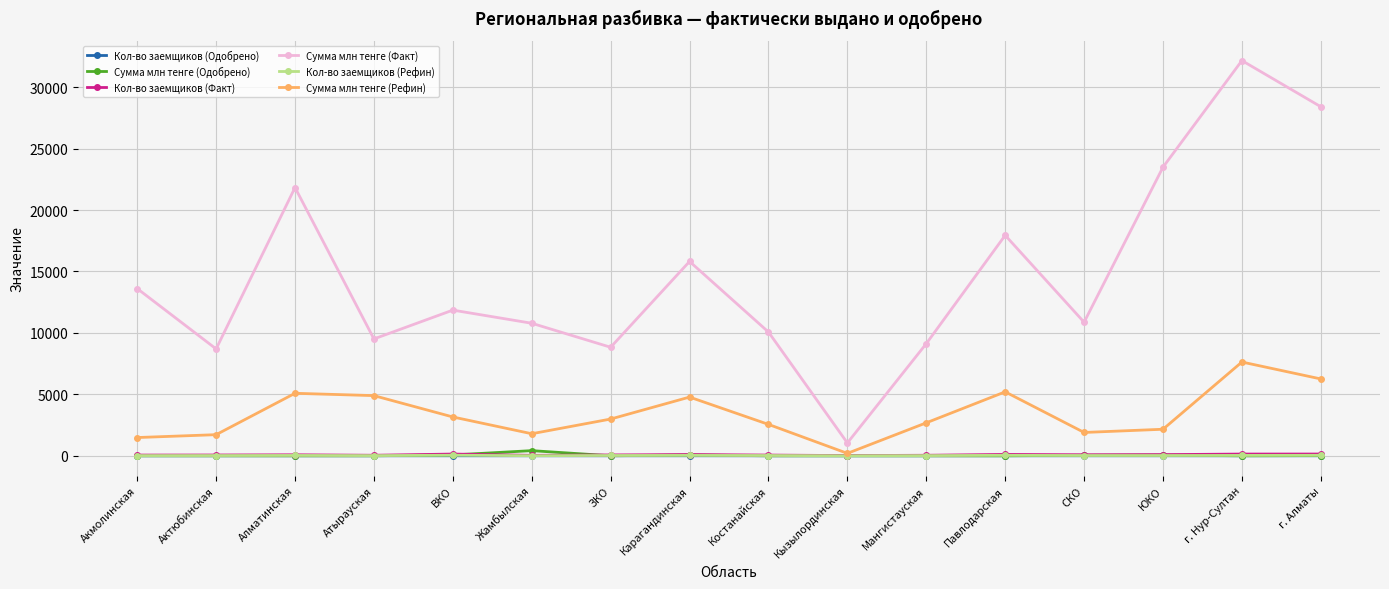

How many interior local peaks does the Сумма млн тенге (Факт) series have?

5